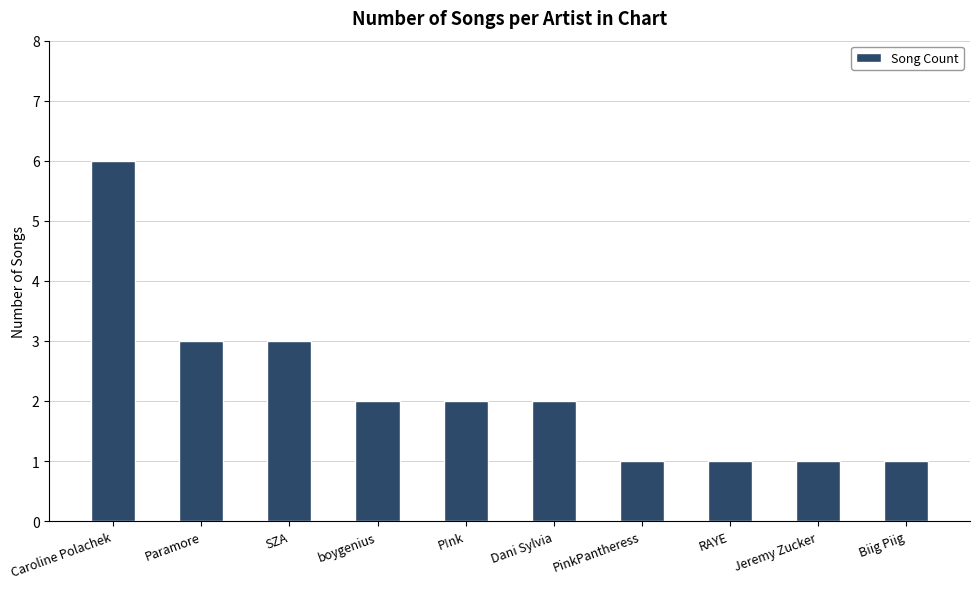

Approximately how many times larger is the value at RAYE compared to boygenius?

0.5